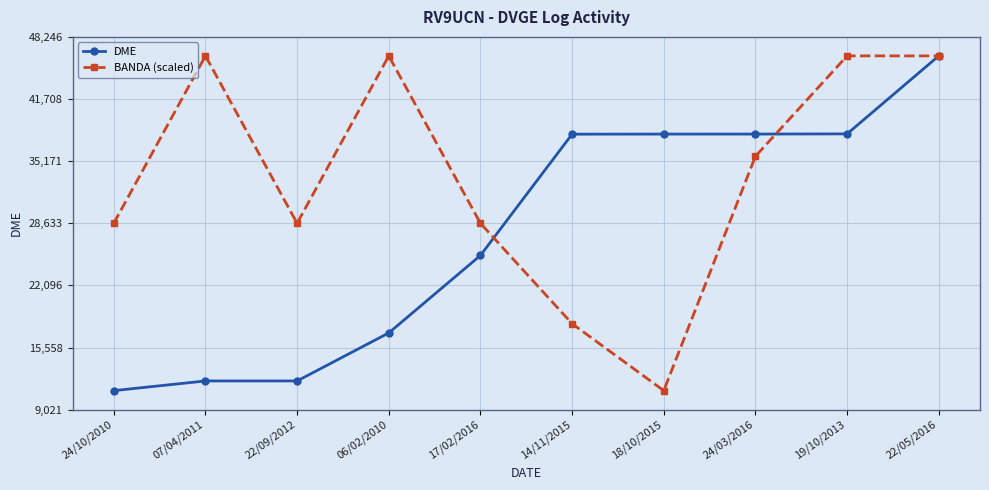

Which series changed the most between 07/04/2011 and 24/03/2016?

DME